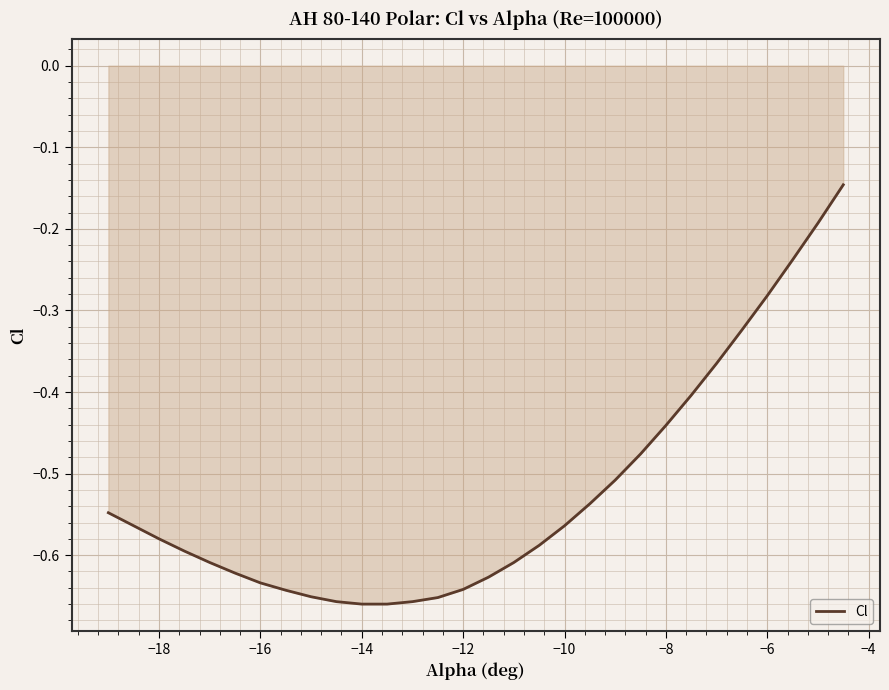

What is the difference between the maximum and minimum values?

0.5